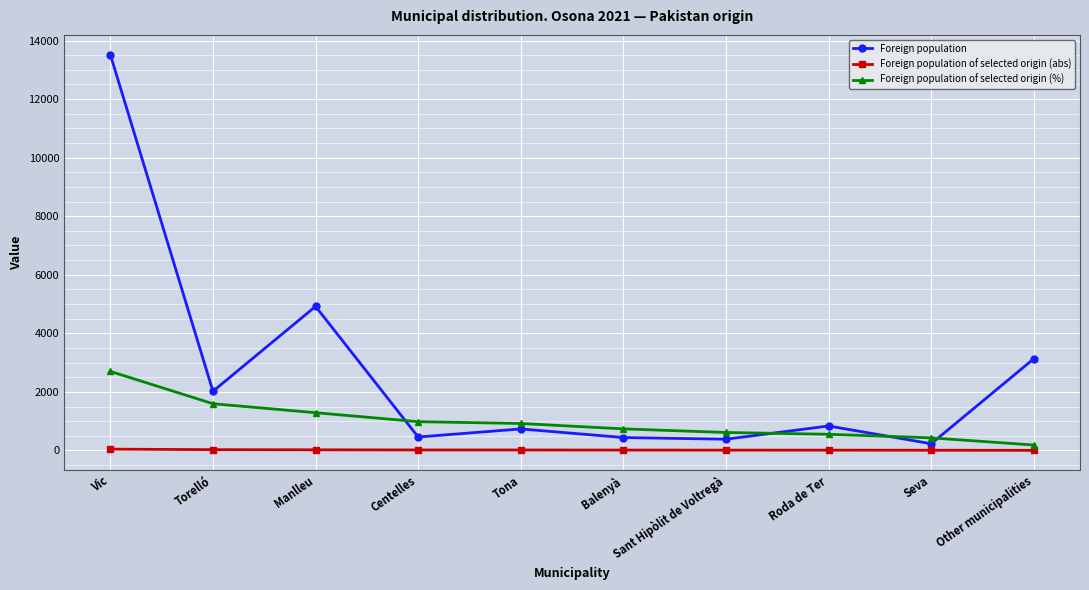

Is it true that Foreign population equals 2020 at Torelló?

True